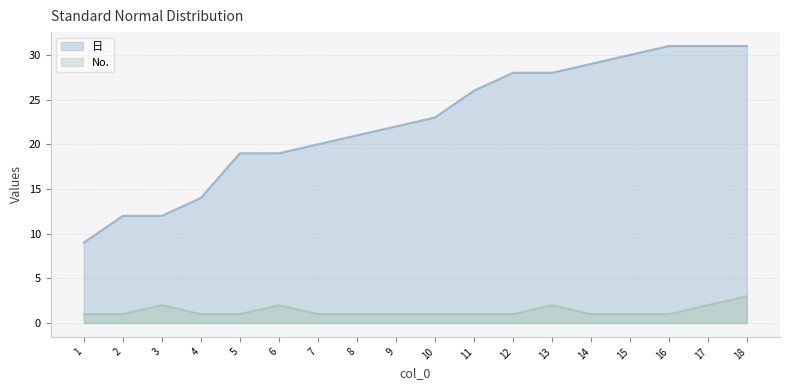

Reading left to right, list all the values displayed in this chart.

日: 9	12	12	14	19	19	20	21	22	23	26	28	28	29	30	31	31	31
No.: 1	1	2	1	1	2	1	1	1	1	1	1	2	1	1	1	2	3